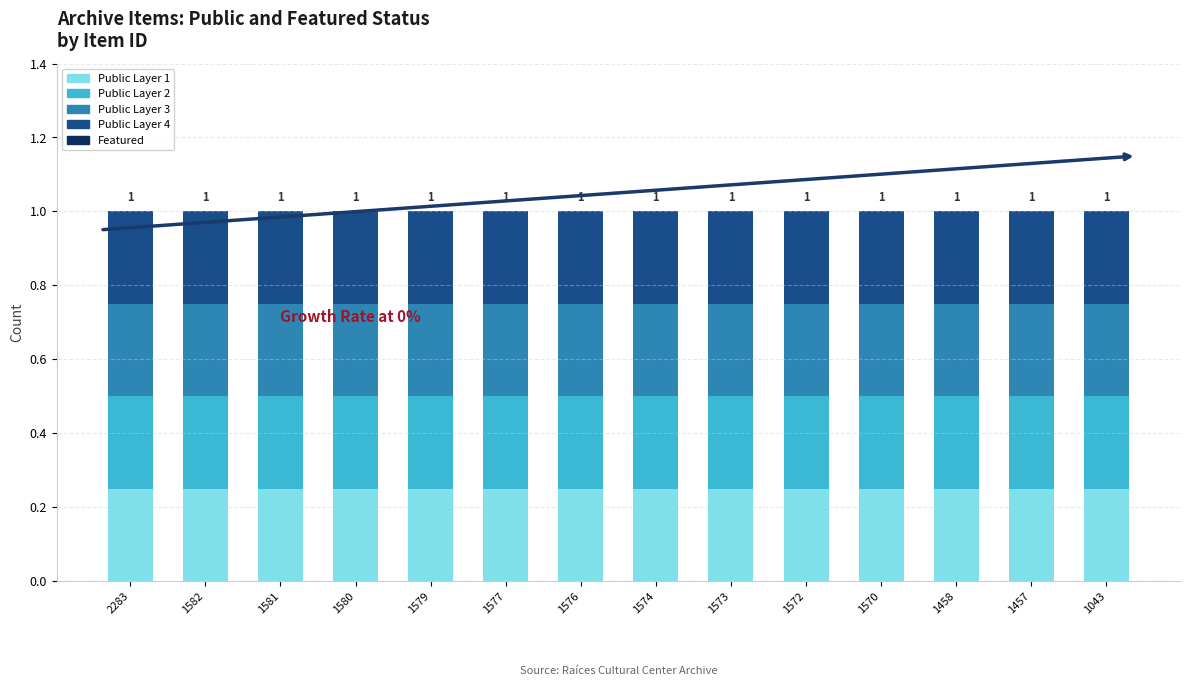

How many distinct data groups are displayed?

5